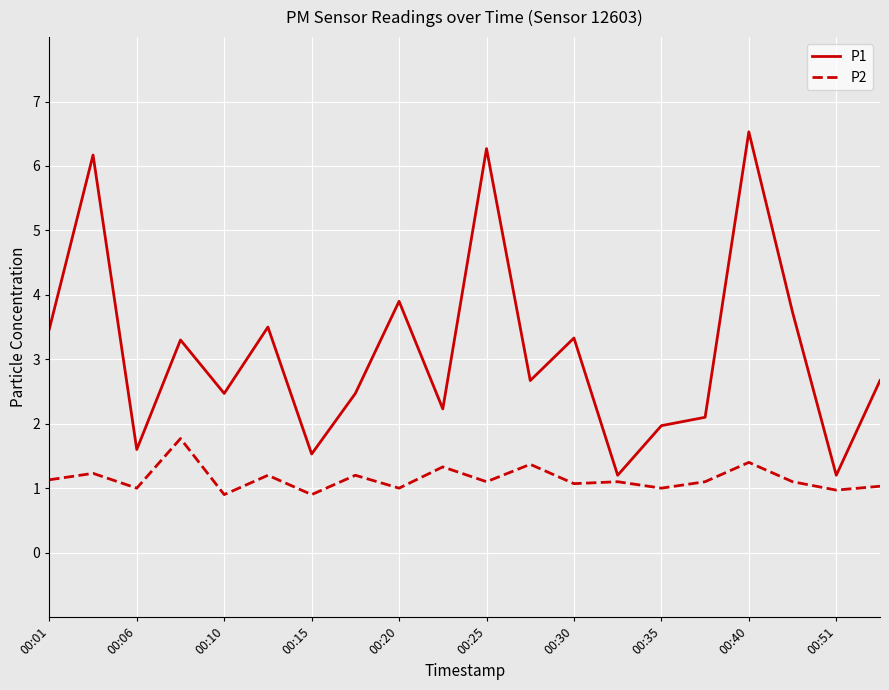

How many series are shown in this chart?

2